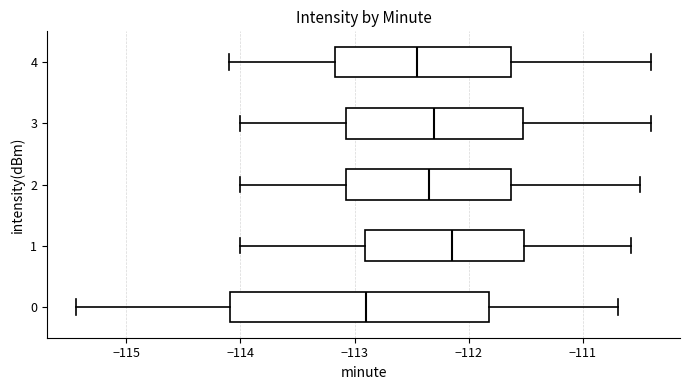

Reading bottom to top, read every box against the x-axis: the position of its median line, the range the box covers, and the ends of its whiskers. The values are not printed on the chart, so give them approximately, as read against the axis.

0: median -112.9, box -114.1 to -111.8, whiskers -115.4 to -110.7
1: median -112.1, box -112.9 to -111.5, whiskers -114.0 to -110.6
2: median -112.3, box -113.1 to -111.6, whiskers -114.0 to -110.5
3: median -112.3, box -113.1 to -111.5, whiskers -114.0 to -110.4
4: median -112.4, box -113.2 to -111.6, whiskers -114.1 to -110.4